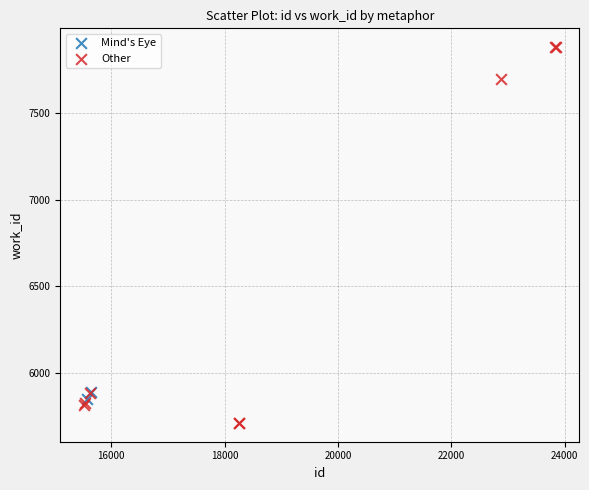

What are all the series names shown in the legend?

Mind's Eye, Other